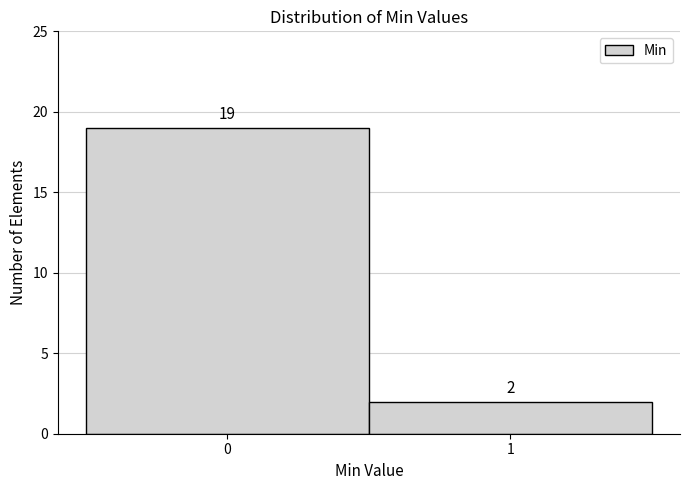

Reading right to left, list all the values displayed in this chart.

2	19